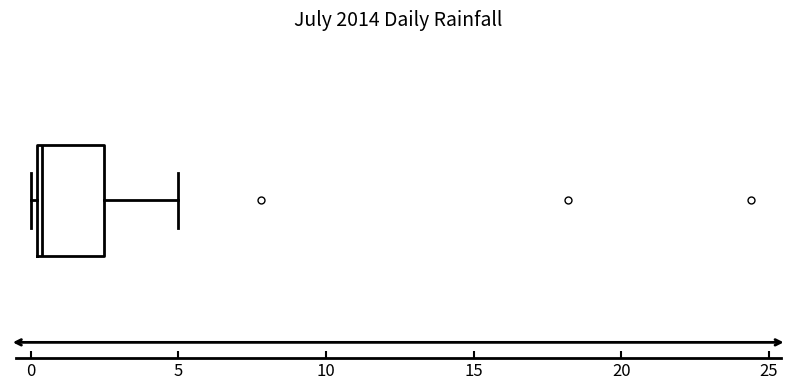

Where is the left edge of the box on the x-axis? The values are not printed on the chart, so give them approximately, as read against the axis.

0.0